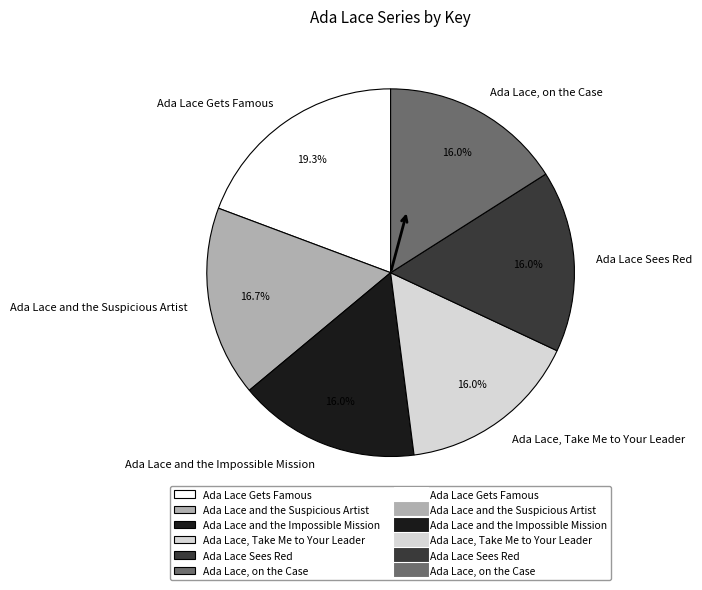

Is there a majority slice in this chart?

No